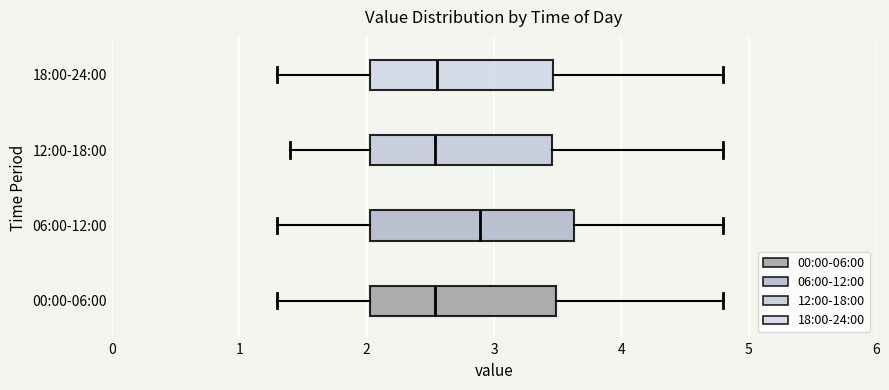

Which box is the widest, from its left edge to its right edge?

06:00-12:00